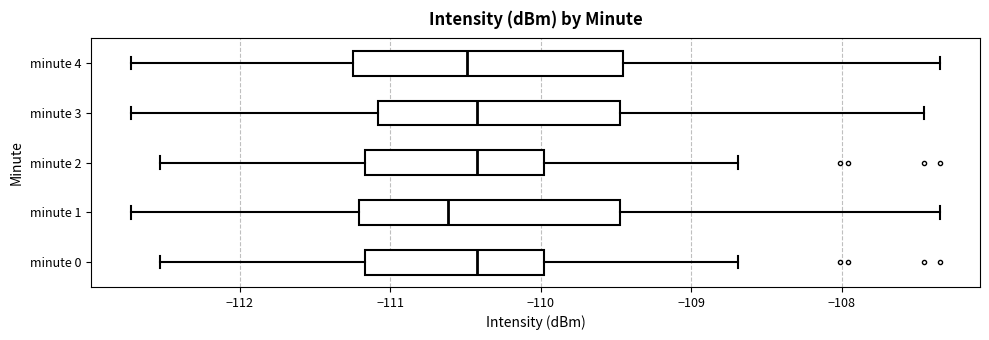

Reading bottom to top, transcribe this box plot: for each box, give where its median line is, the range the box spans, and where its two whiskers end, as read against the x-axis. The values are not printed on the chart, so give them approximately, as read against the axis.

minute 0: median -110.4, box -111.2 to -110.0, whiskers -112.5 to -108.7
minute 1: median -110.6, box -111.2 to -109.5, whiskers -112.7 to -107.3
minute 2: median -110.4, box -111.2 to -110.0, whiskers -112.5 to -108.7
minute 3: median -110.4, box -111.1 to -109.5, whiskers -112.7 to -107.5
minute 4: median -110.5, box -111.2 to -109.5, whiskers -112.7 to -107.3